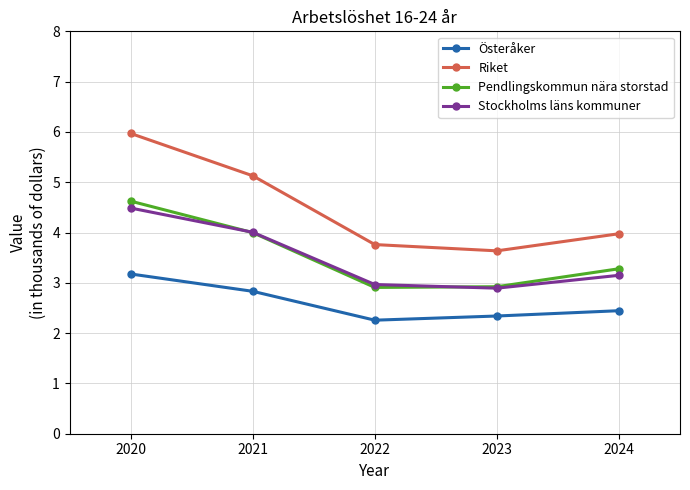

At which category is the sum across all series the highest?

2020